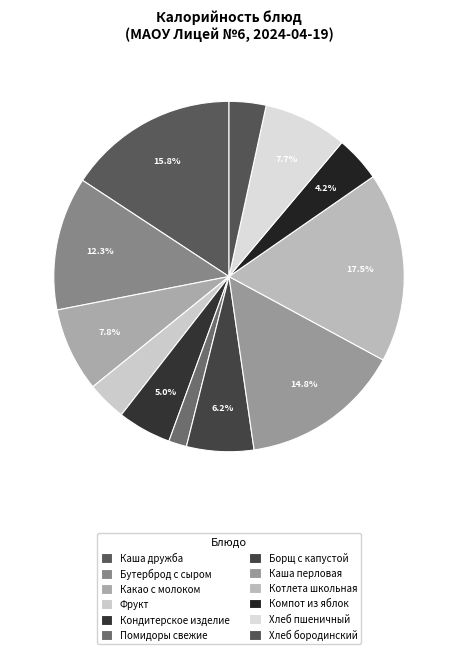

Is there any slice that represents more than half of the pie?

No